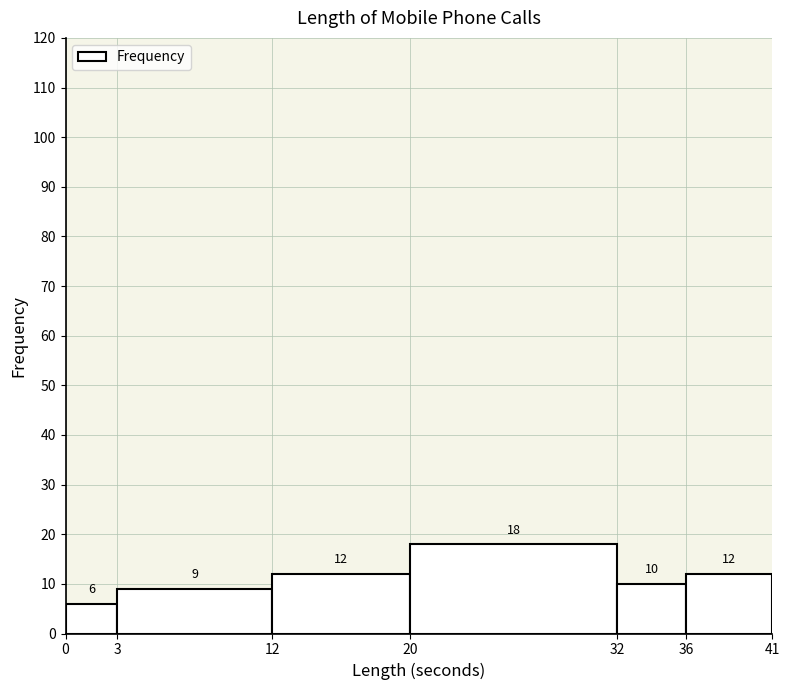

Reading left to right, transcribe this chart: for each bar, give the range it covers on the x-axis and its height.

0 to 3: 6
3 to 12: 9
12 to 20: 12
20 to 32: 18
32 to 36: 10
36 to 41: 12